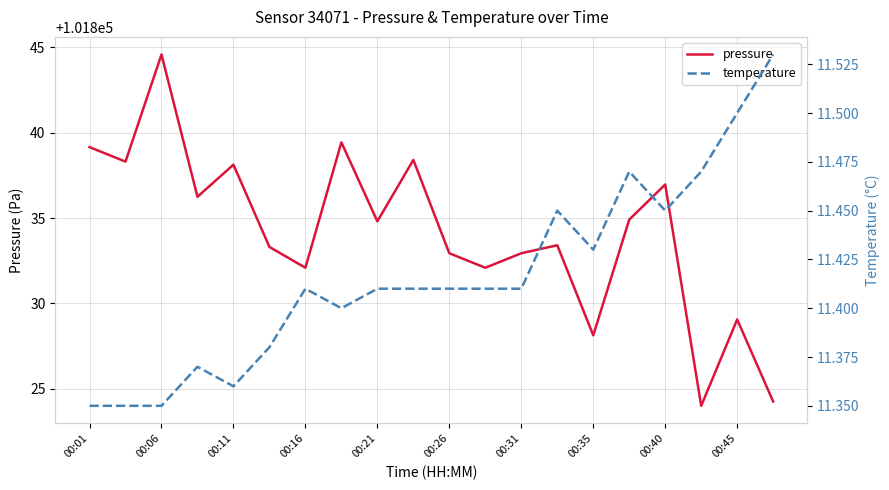

What are all the series names shown in the legend?

pressure, temperature